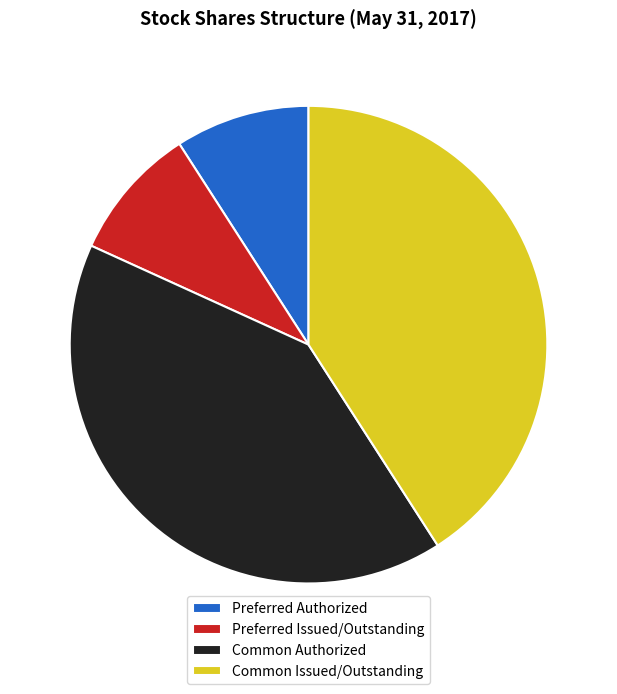

The Common Authorized slice represents 41% of the pie. True or false?

True